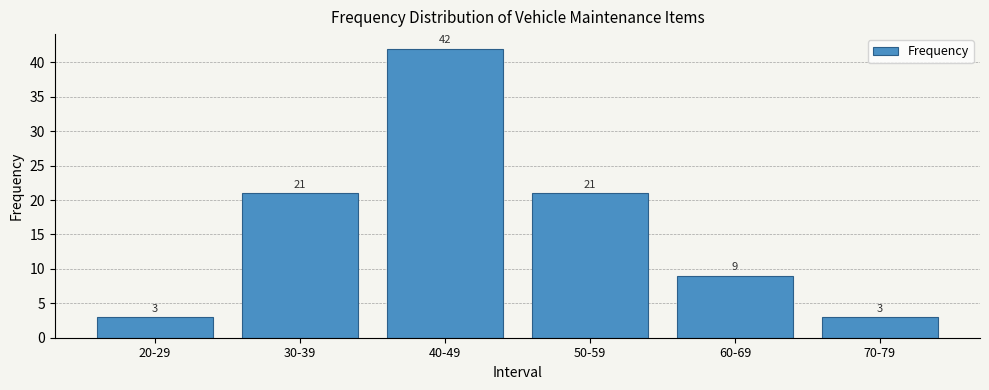

Reading left to right, list all the values displayed in this chart.

20-29=3	30-39=21	40-49=42	50-59=21	60-69=9	70-79=3